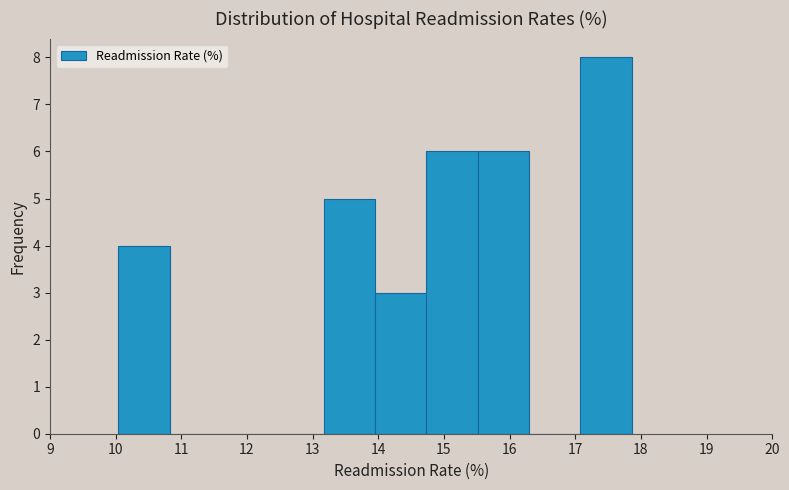

Reading left to right, transcribe this chart: for each bar, give the range it covers on the x-axis and its height. Neither the bar edges nor the heights are printed on the chart, so give them approximately, as read against the axes.

10.0 to 10.8: 4
10.8 to 11.6: 0
11.6 to 12.4: 0
12.4 to 13.2: 0
13.2 to 13.9: 5
13.9 to 14.7: 3
14.7 to 15.5: 6
15.5 to 16.3: 6
16.3 to 17.1: 0
17.1 to 17.9: 8